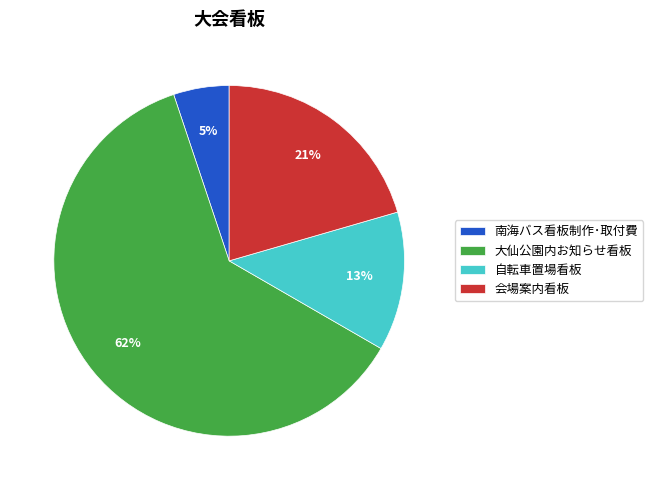

To the nearest percent, what is the difference between the 南海バス看板制作･取付費 and 自転車置場看板 slice percentages?

8%